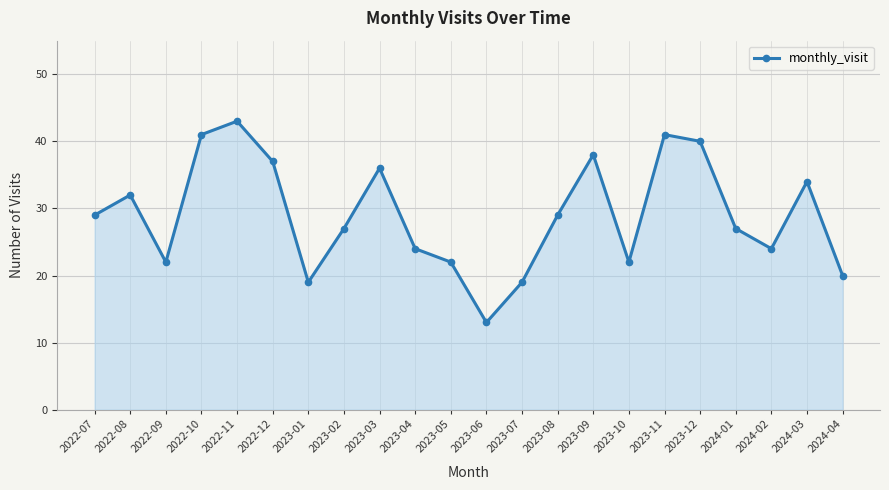

What is the difference between the values at 2023-02 and 2023-12?

13